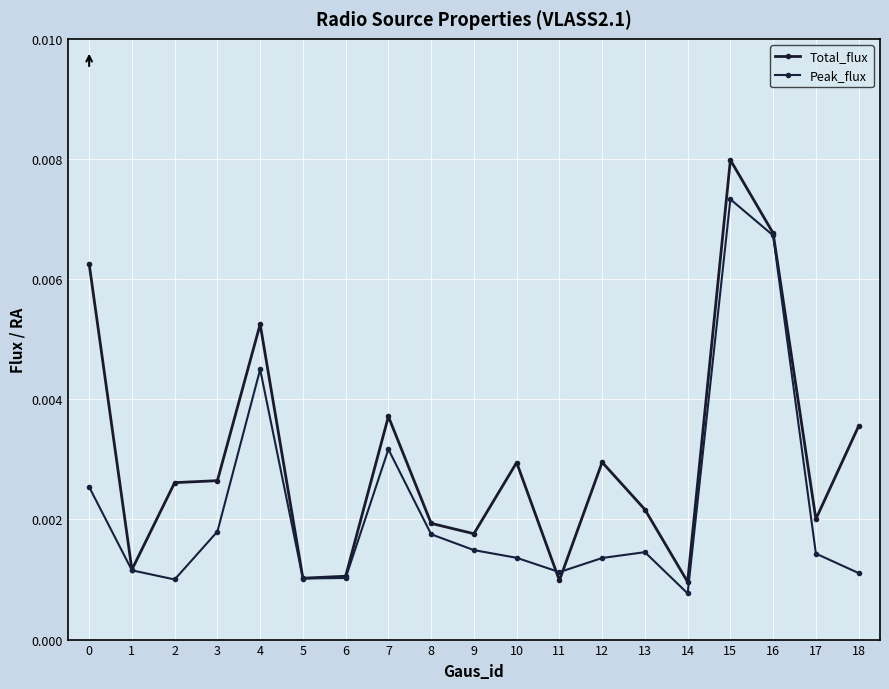

At 11, list the series in order from largest to smallest.

Peak_flux, Total_flux